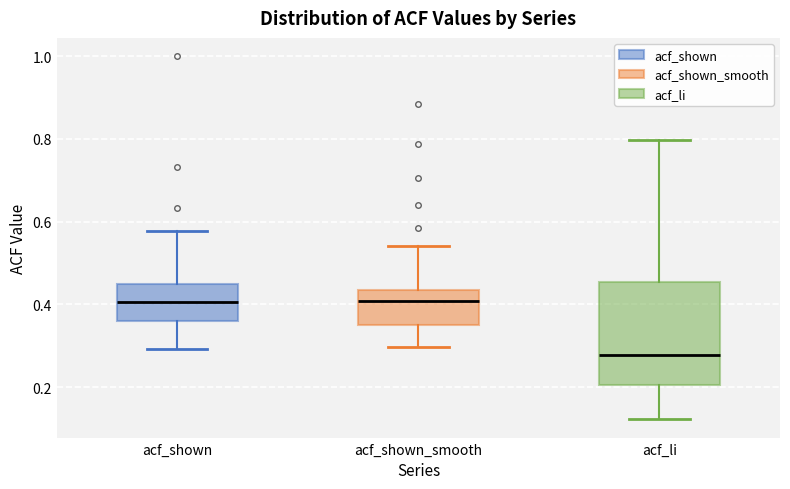

Comparing the boxes themselves (not the whiskers), which one is the tallest?

acf_li